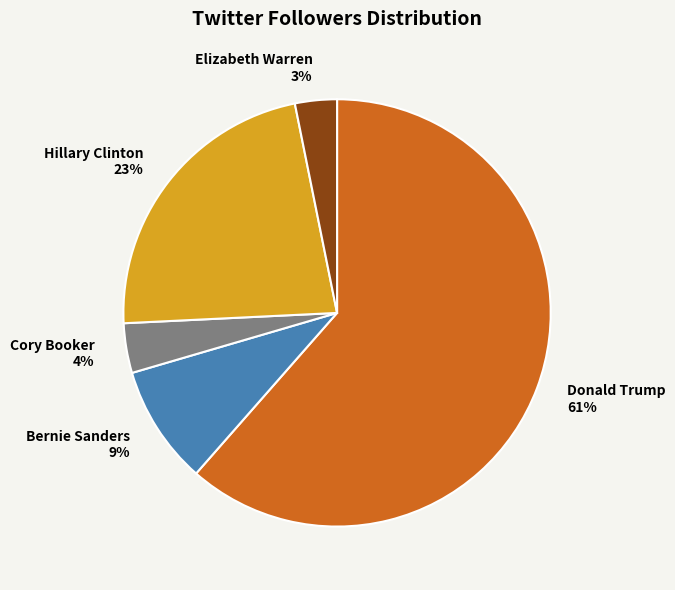

Between Cory Booker and Elizabeth Warren, which is larger?

Cory Booker